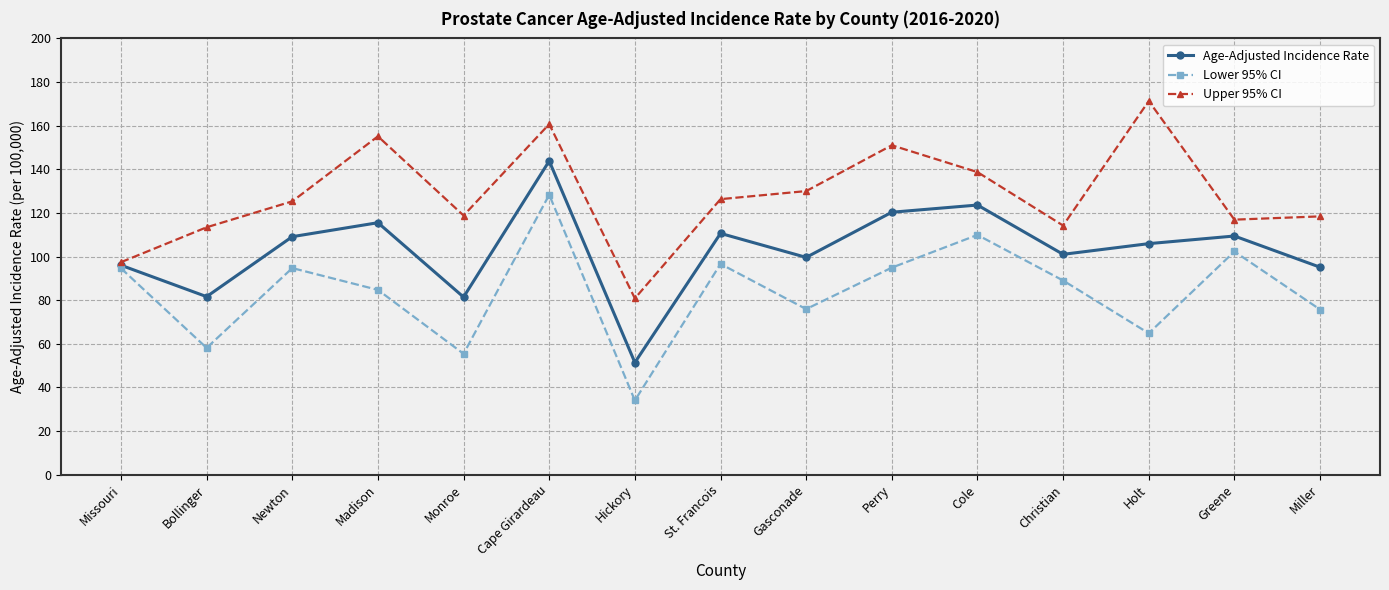

Count the number of data series in this chart.

3